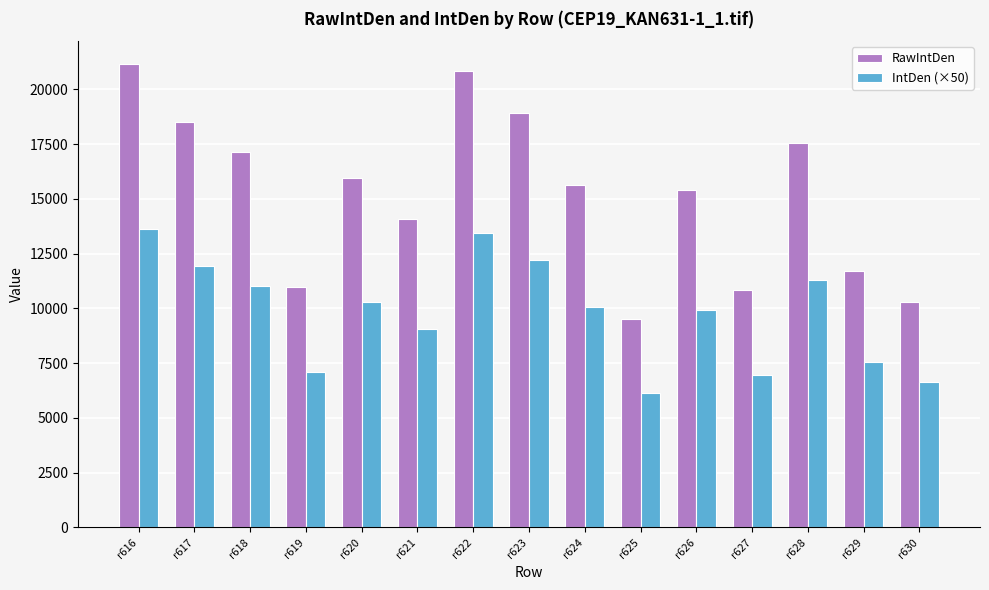

How many groups of bars are there?

15